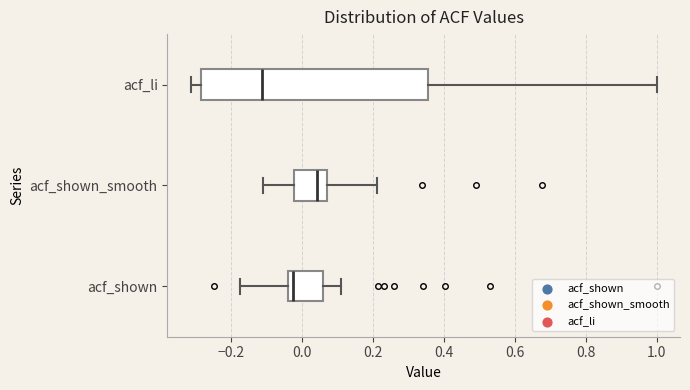

Reading bottom to top, transcribe this box plot: for each box, give where its median line is, the range the box spans, and where its two whiskers end, as read against the x-axis. The values are not printed on the chart, so give them approximately, as read against the axis.

acf_shown: median -0.02, box -0.04 to 0.06, whiskers -0.18 to 0.10
acf_shown_smooth: median 0.04, box -0.02 to 0.08, whiskers -0.10 to 0.22
acf_li: median -0.12, box -0.28 to 0.36, whiskers -0.32 to 1.00